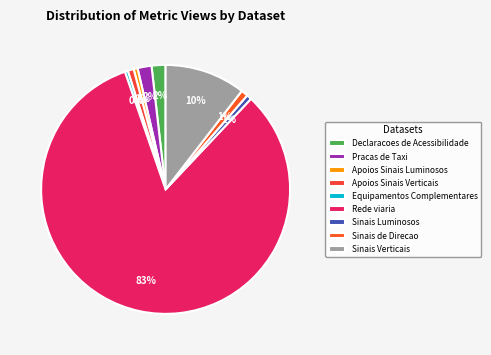

Does Apoios Sinais Verticais represent more than half of the total?

No